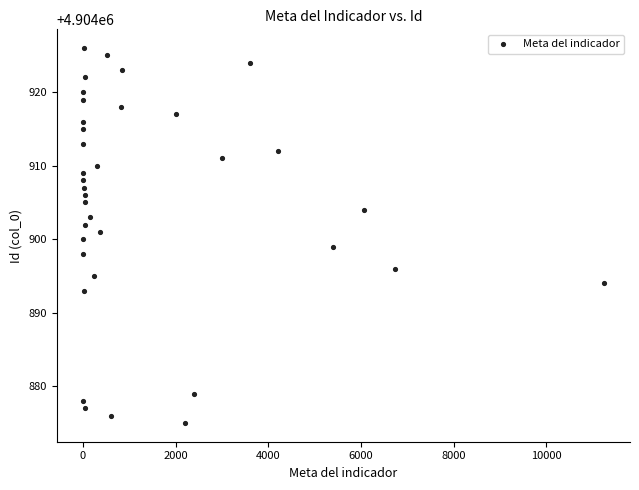

What is the range of Y values (max minus min)?

51